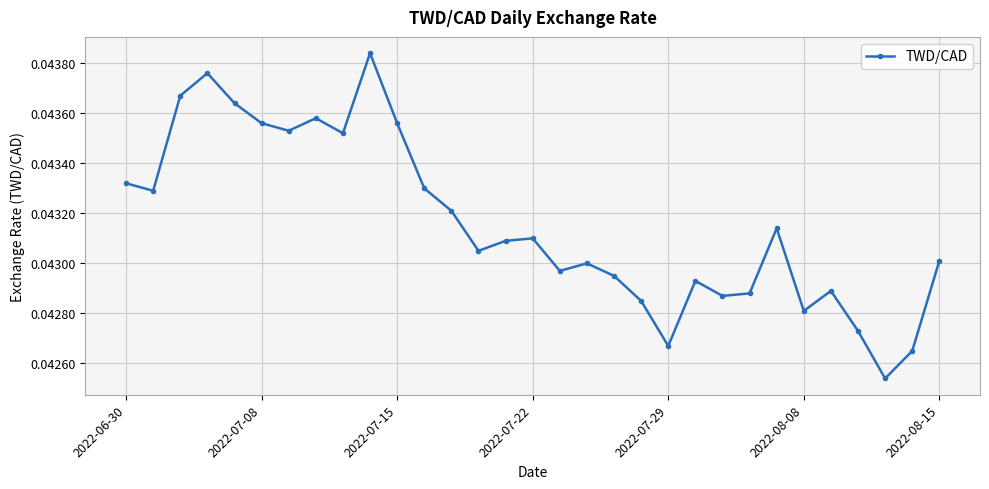

Count the values in the range 0 to 1.

31